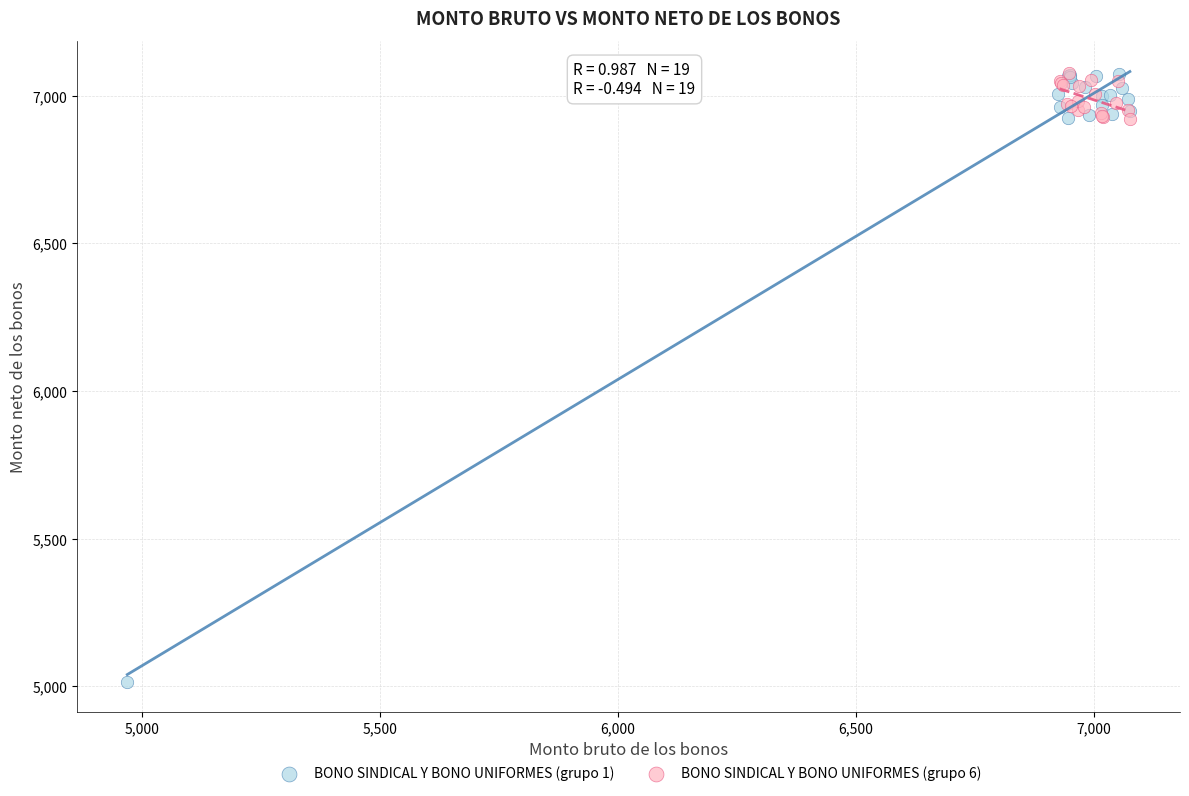

Which series has the largest Y range (max minus min)?

BONO SINDICAL Y BONO UNIFORMES (grupo 1)